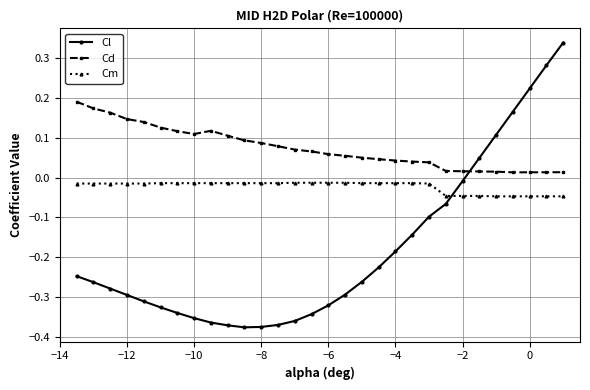

Which series has the largest total across all categories?

Cd